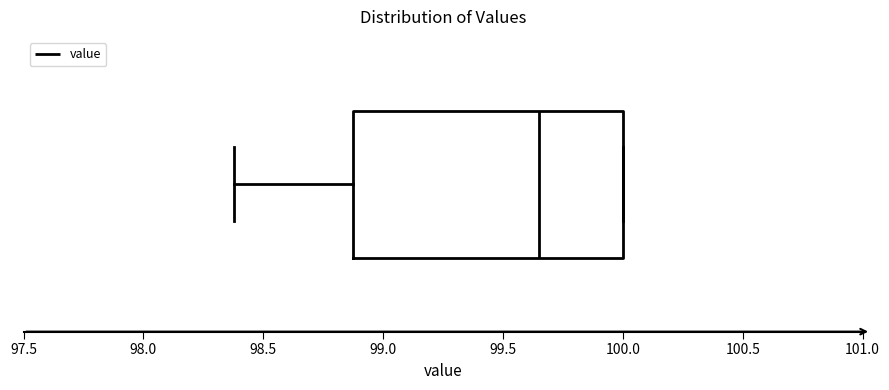

Where is the right edge of the box on the x-axis? The values are not printed on the chart, so give them approximately, as read against the axis.

100.00